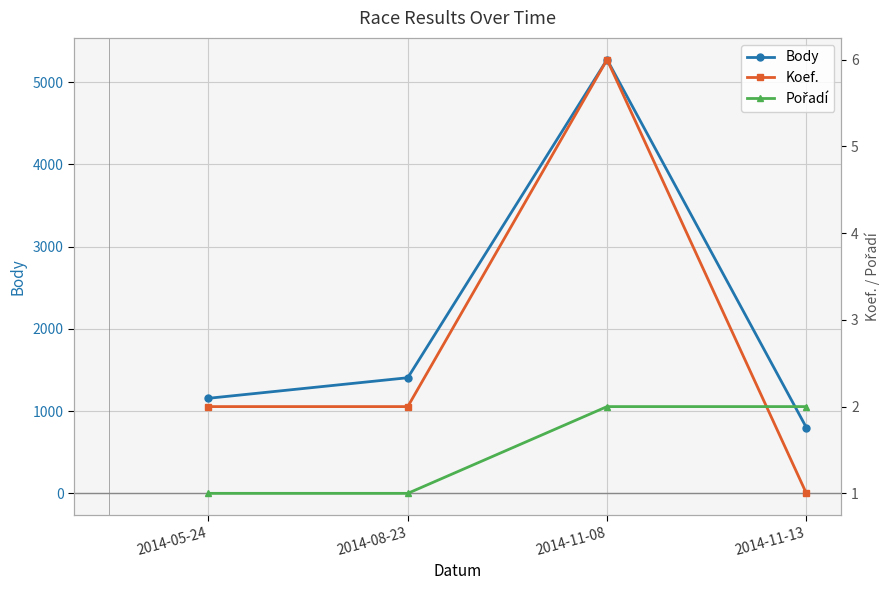

How many Koef. values are between 2 and 6?

3